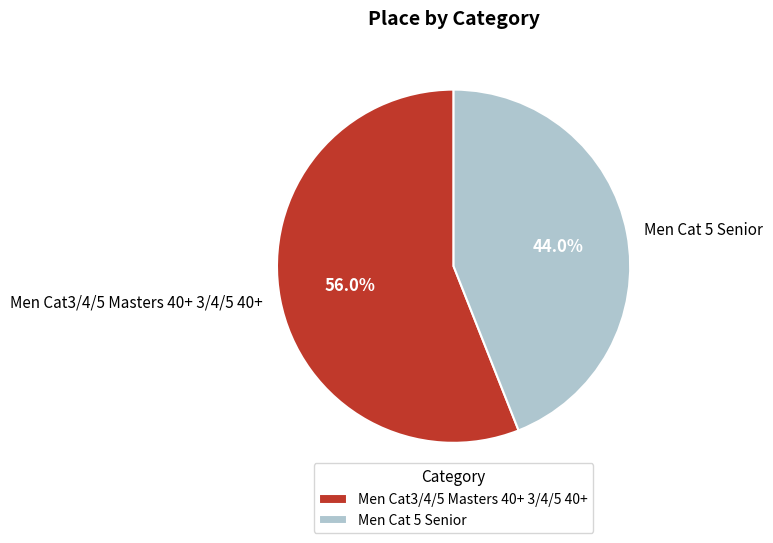

Does Men Cat3/4/5 Masters 40+ 3/4/5 40+ account for over 50% of the chart?

Yes